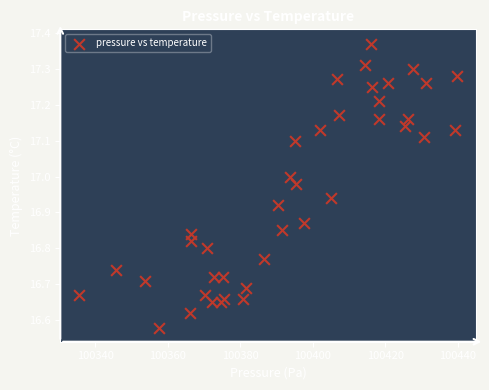

What is the range of Y values (max minus min)?

0.8